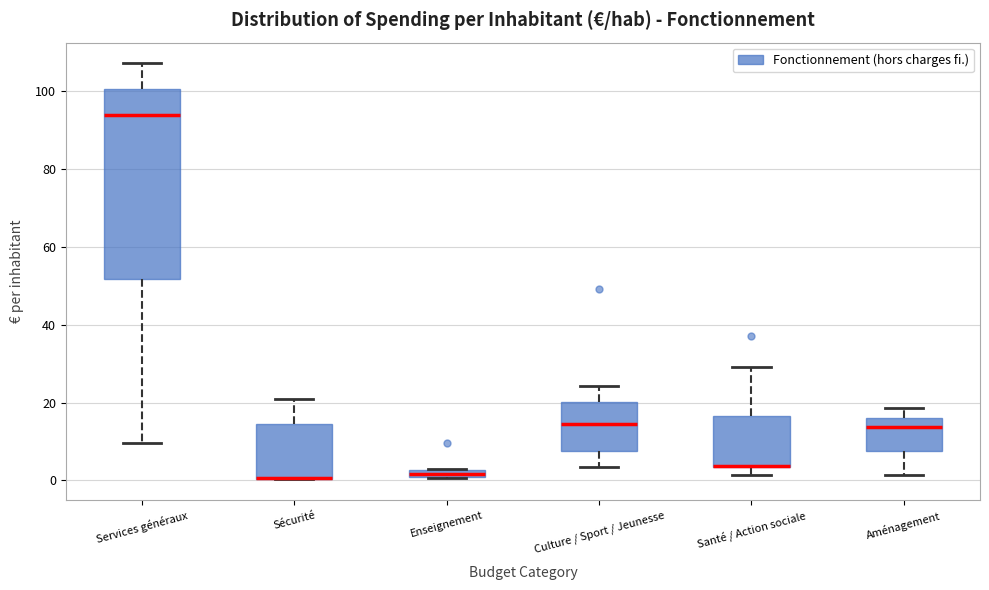

Comparing the boxes themselves (not the whiskers), which one is the tallest?

Services généraux